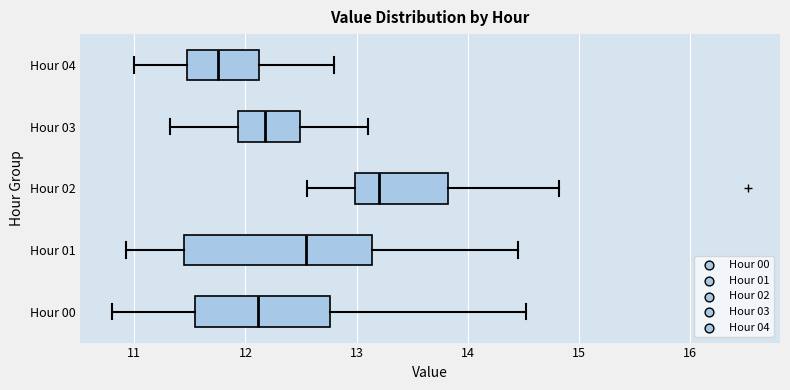

Which box has the furthest to the left median line?

Hour 04